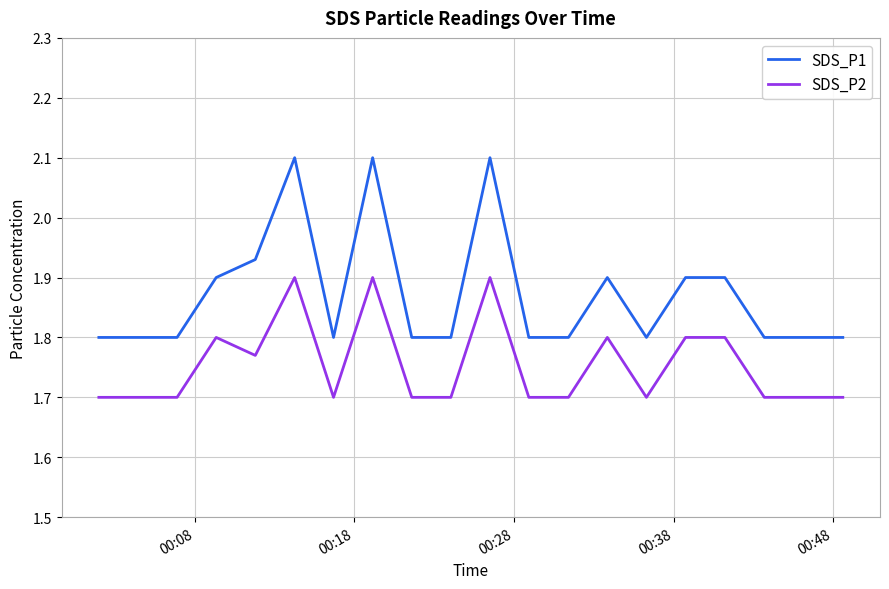

What is the smallest value displayed?

1.7